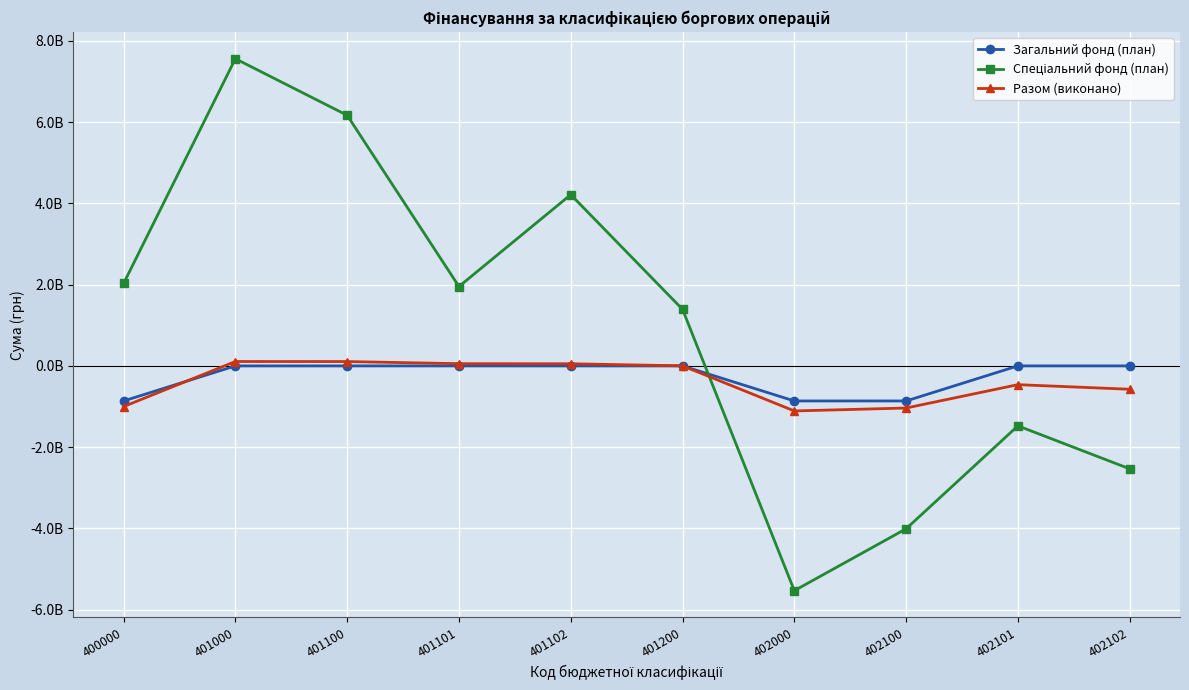

True or false: Загальний фонд (план) has more than 0 interior local peaks.

False